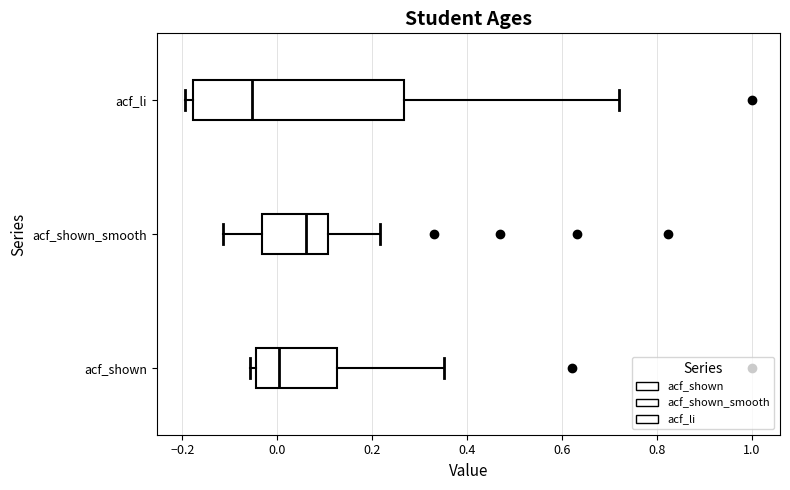

Reading bottom to top, read every box against the x-axis: the position of its median line, the range the box covers, and the ends of its whiskers. The values are not printed on the chart, so give them approximately, as read against the axis.

acf_shown: median 0.00, box -0.04 to 0.12, whiskers -0.06 to 0.36
acf_shown_smooth: median 0.06, box -0.04 to 0.10, whiskers -0.12 to 0.22
acf_li: median -0.06, box -0.18 to 0.26, whiskers -0.20 to 0.72